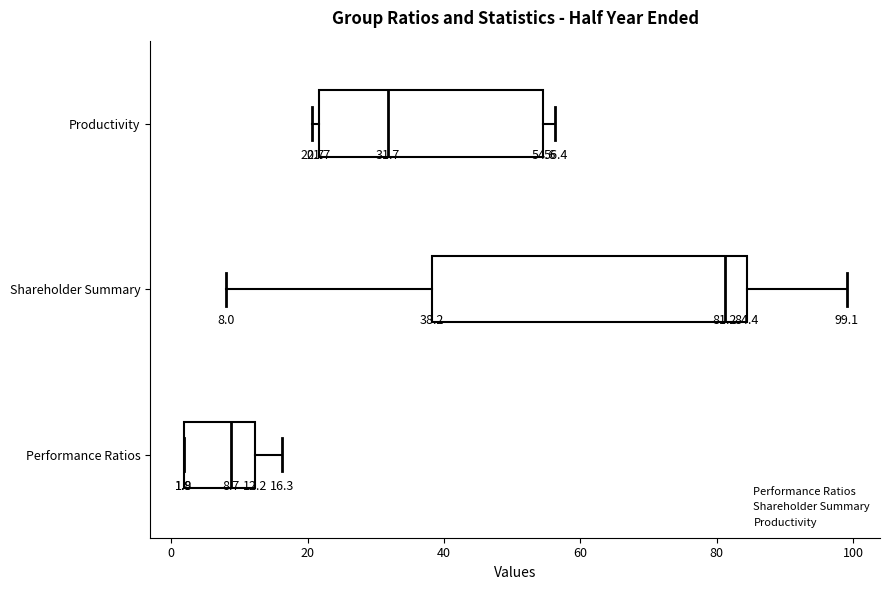

Which box's median line is the furthest to the right?

Shareholder Summary